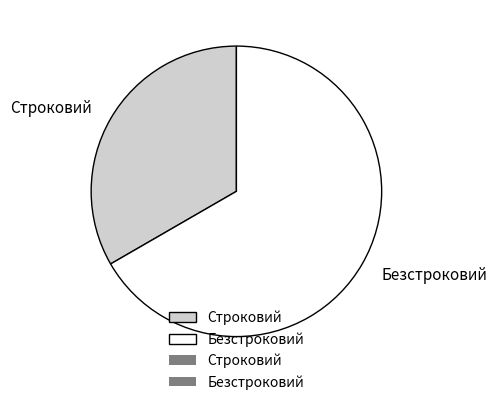

The Безстроковий slice represents 67% of the pie. True or false?

True